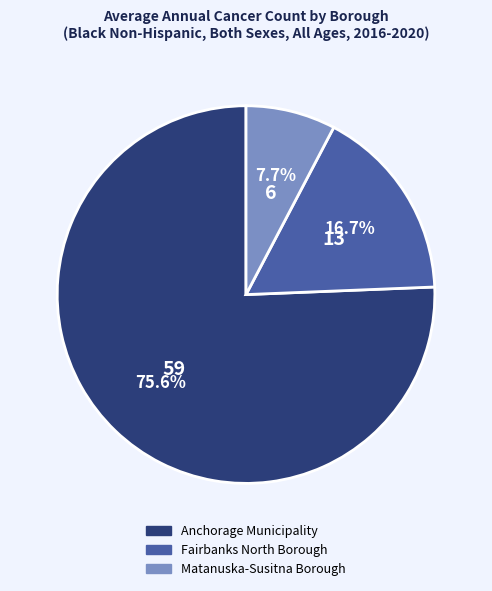

How many slices are in this pie chart?

3